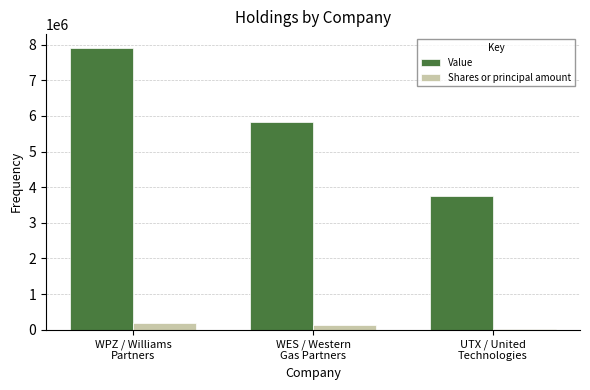

At UTX / United
Technologies, list the series in order from smallest to largest.

Shares or principal amount, Value